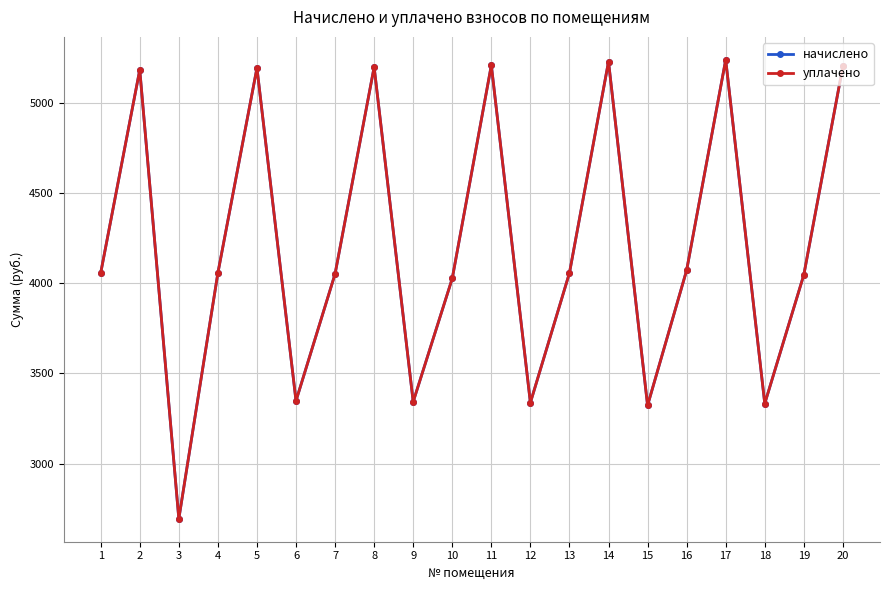

Is this an area chart (filled region under the line)?

No